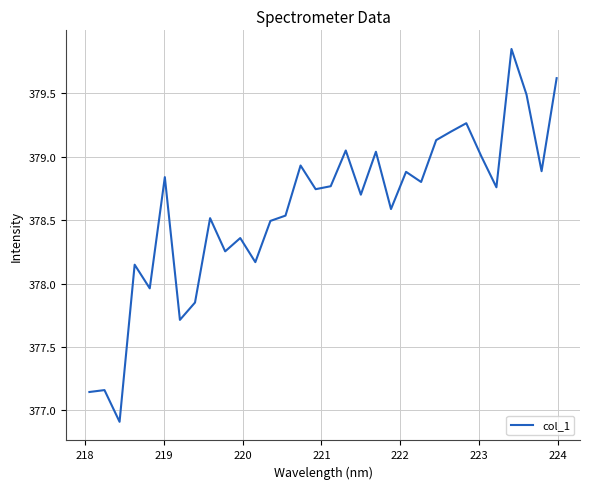

What is the minimum value shown in the chart?

376.9